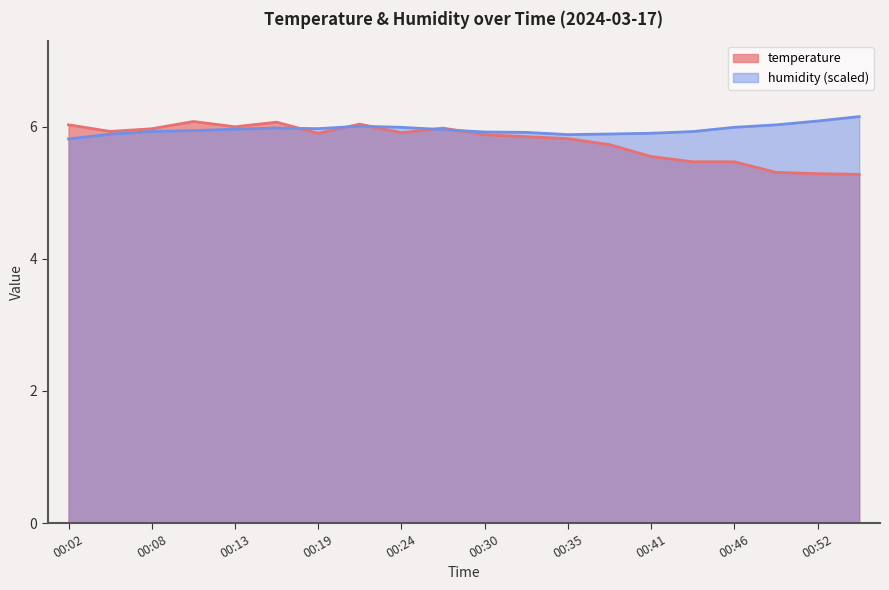

Rank the series by their maximum value, from lowest to highest.

temperature, humidity (scaled)